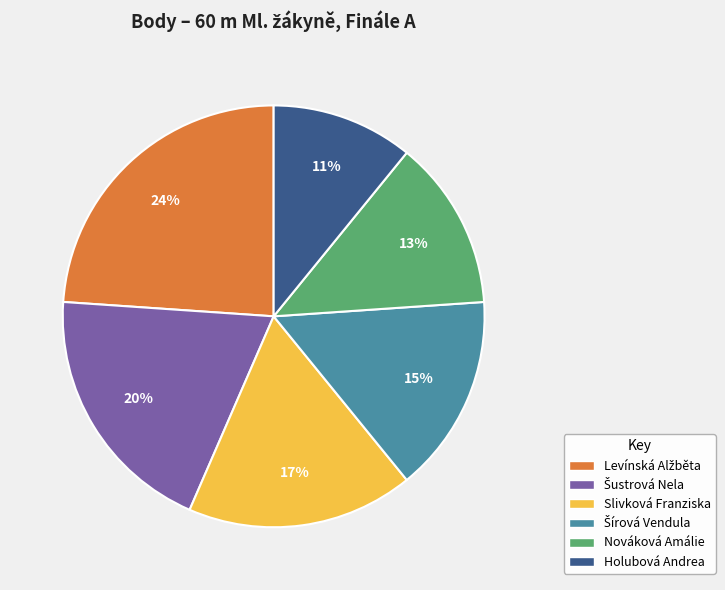

The Nováková Amálie slice represents 21% of the pie. True or false?

False